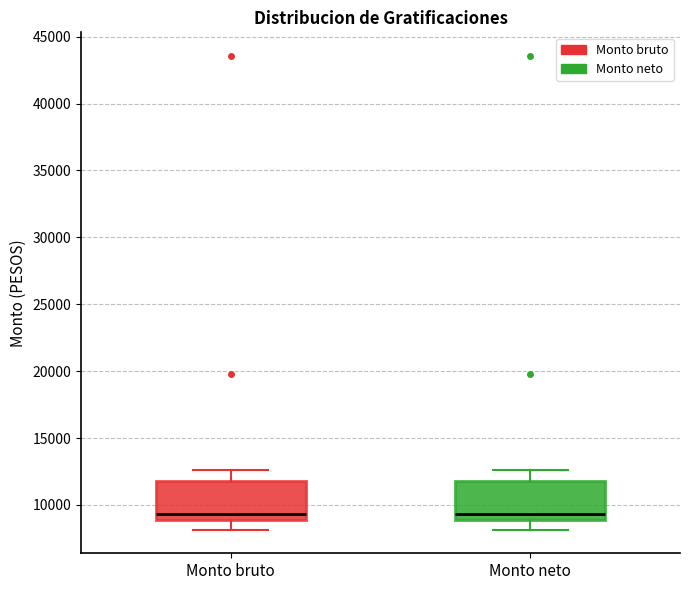

Reading left to right, transcribe this box plot: for each box, give where its median line is, the range the box spans, and where its two whiskers end, as read against the y-axis. The values are not printed on the chart, so give them approximately, as read against the axis.

Monto bruto: median 9500, box 9000 to 12000, whiskers 8000 to 12500
Monto neto: median 9500, box 9000 to 12000, whiskers 8000 to 12500